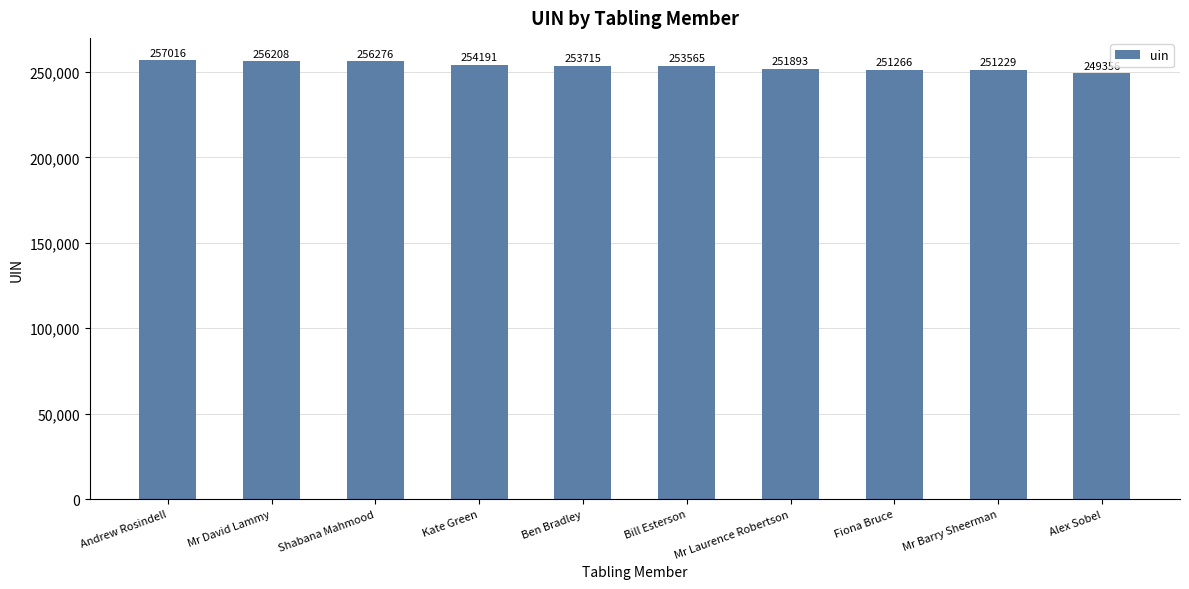

What is the difference between the second highest and minimum values?

6920